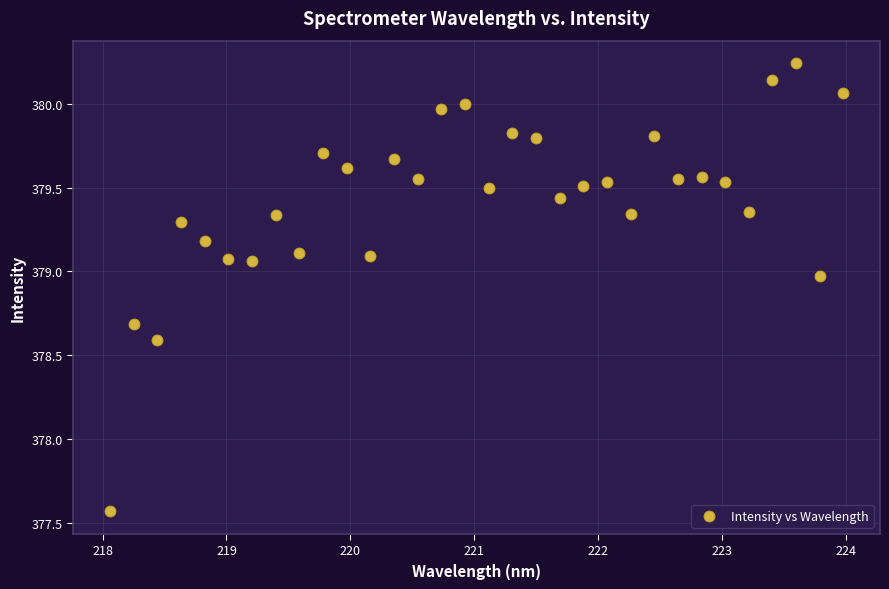

What is the range of X values (max minus min)?

5.9